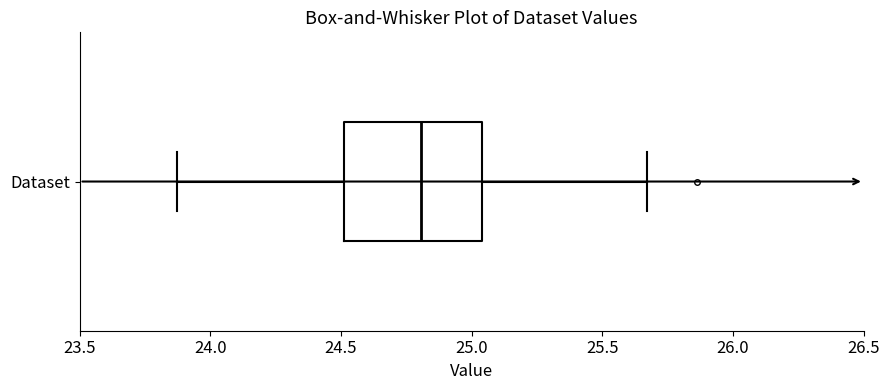

Read this box plot against the x-axis: the position of the median line, the range covered by the box, and the ends of both whiskers. The values are not printed on the chart, so give them approximately, as read against the axis.

median 24.80, box 24.50 to 25.05, whiskers 23.85 to 25.65